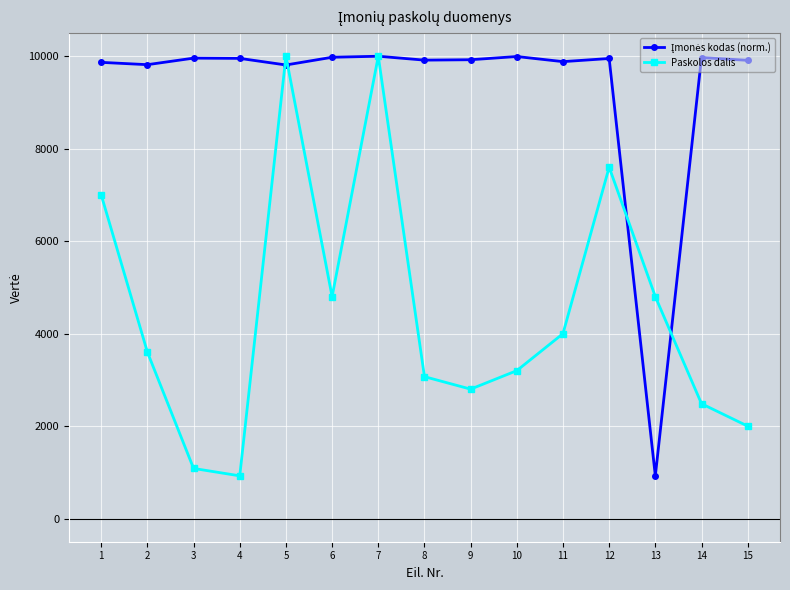

What is the value of the Paskolos dalis point at the 14th from the left?

2485.0